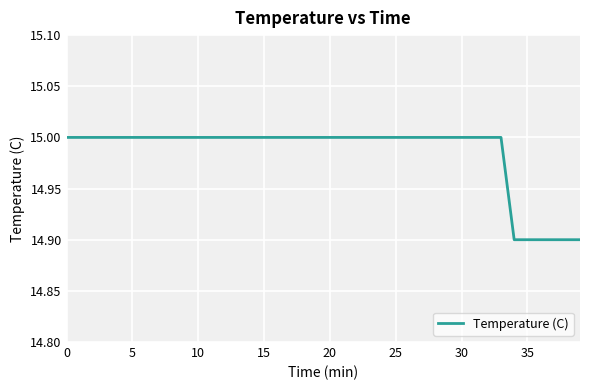

Count the number of data series in this chart.

1